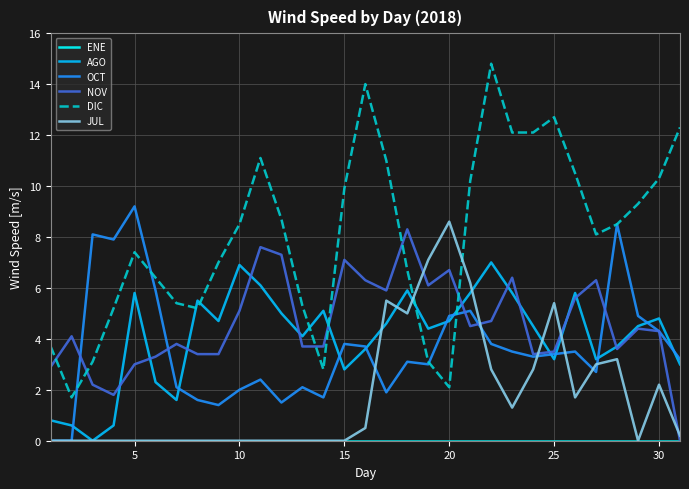

Which series has the largest range (max minus min)?

DIC